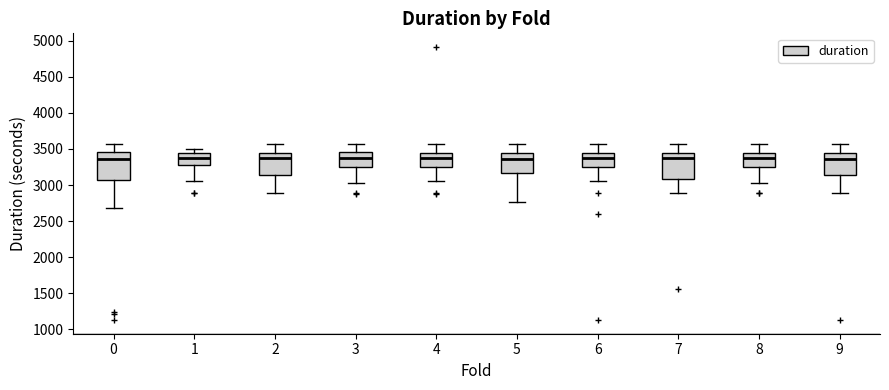

Reading left to right, read every box against the y-axis: the position of its median line, the range the box covers, and the ends of its whiskers. The values are not printed on the chart, so give them approximately, as read against the axis.

0: median 3350, box 3050 to 3450, whiskers 2700 to 3550
1: median 3400, box 3300 to 3450, whiskers 3050 to 3500
2: median 3400, box 3150 to 3450, whiskers 2900 to 3550
3: median 3400, box 3250 to 3450, whiskers 3050 to 3550
4: median 3400, box 3250 to 3450, whiskers 3050 to 3550
5: median 3350, box 3150 to 3450, whiskers 2750 to 3550
6: median 3400, box 3250 to 3450, whiskers 3050 to 3550
7: median 3400, box 3100 to 3450, whiskers 2900 to 3550
8: median 3400, box 3250 to 3450, whiskers 3050 to 3550
9: median 3350, box 3150 to 3450, whiskers 2900 to 3550